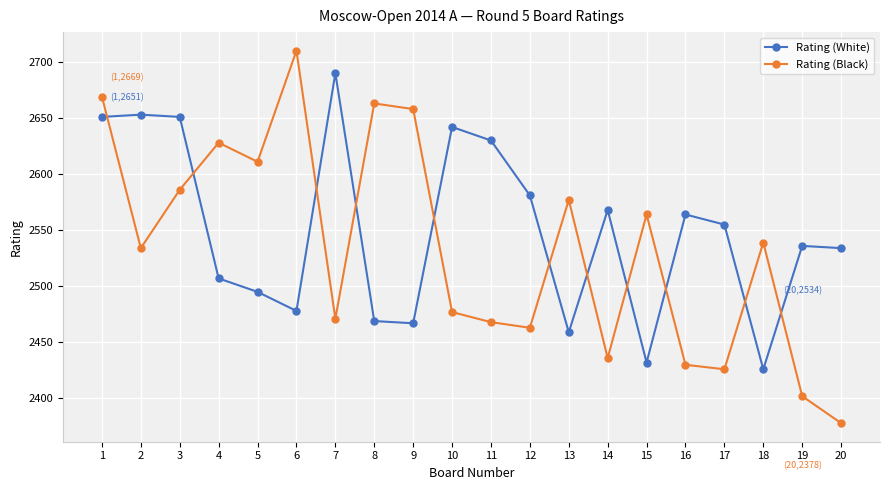

What is the value of the Rating (White) point at the 10th from the left?

2642